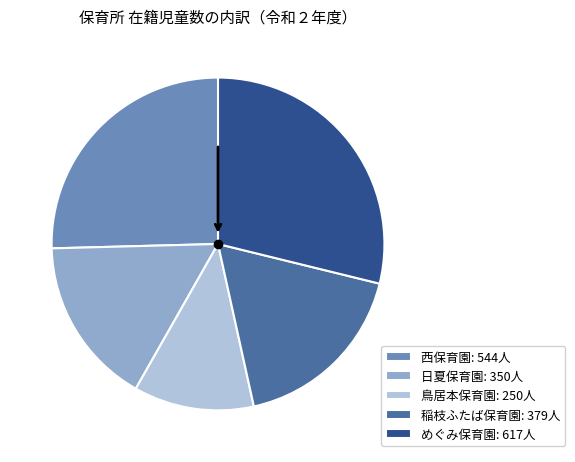

What is the smallest slice in the pie chart?

鳥居本保育園: 250人